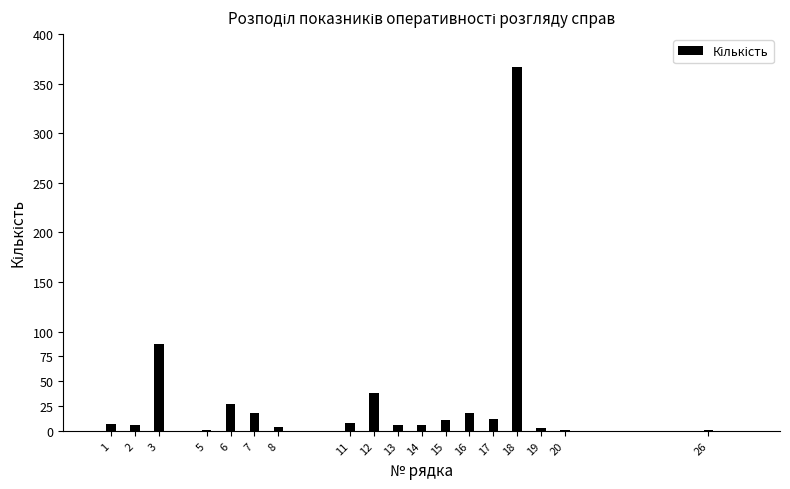

What is the maximum value shown in the chart?

367